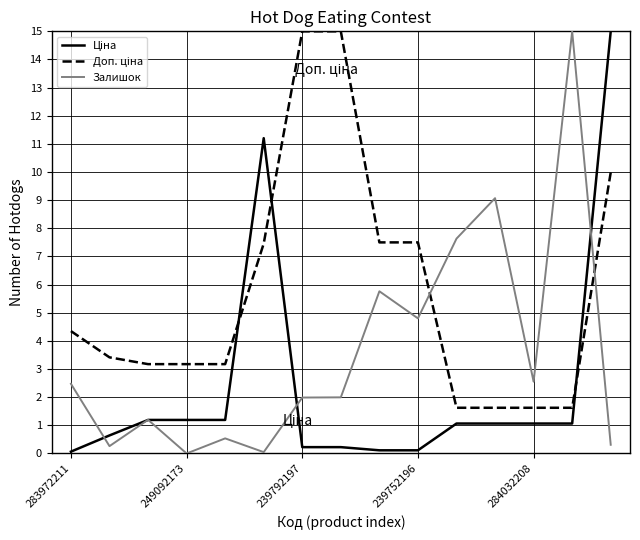

Does the chart have visible grid lines?

Yes